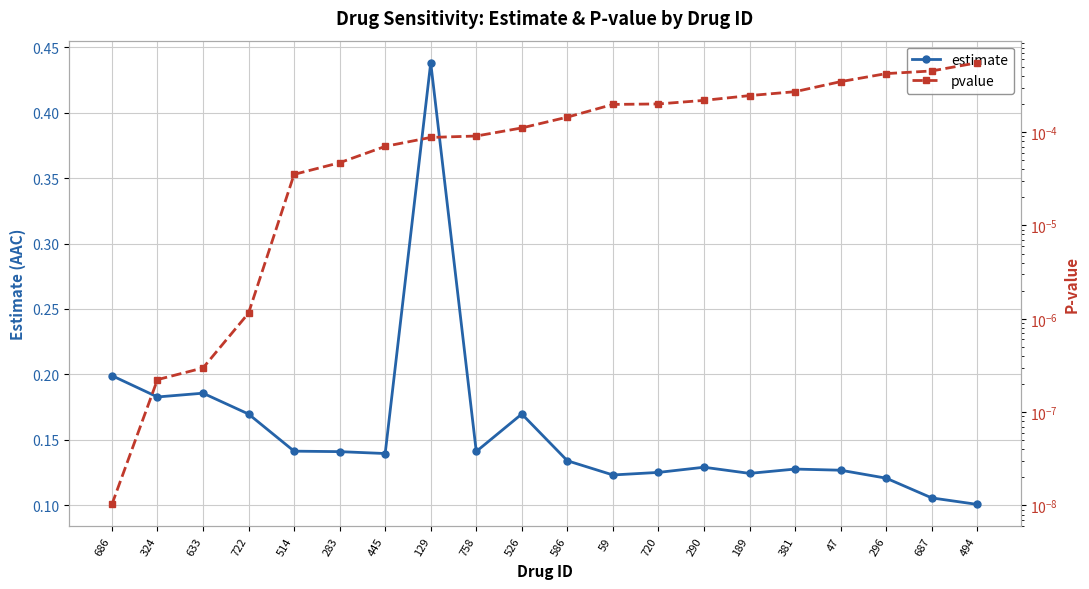

What is the greatest value displayed?

0.4